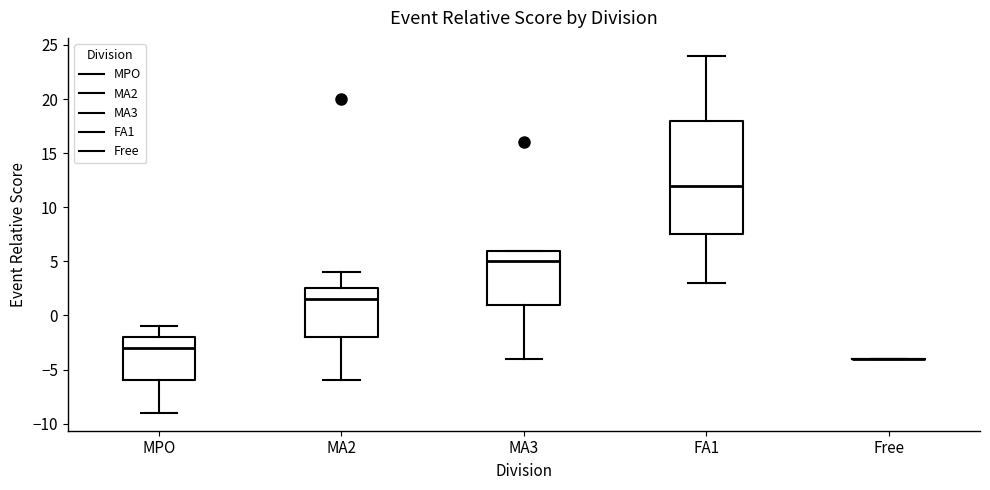

Reading left to right, transcribe this box plot: for each box, give where its median line is, the range the box spans, and where its two whiskers end, as read against the y-axis. The values are not printed on the chart, so give them approximately, as read against the axis.

MPO: median -3.0, box -6.0 to -2.0, whiskers -9.0 to -1.0
MA2: median 1.5, box -2.0 to 2.5, whiskers -6.0 to 4.0
MA3: median 5.0, box 1.0 to 6.0, whiskers -4.0 to 6.0
FA1: median 12.0, box 7.5 to 18.0, whiskers 3.0 to 24.0
Free: box collapsed to a line at -4.0, whiskers -4.0 to -4.0